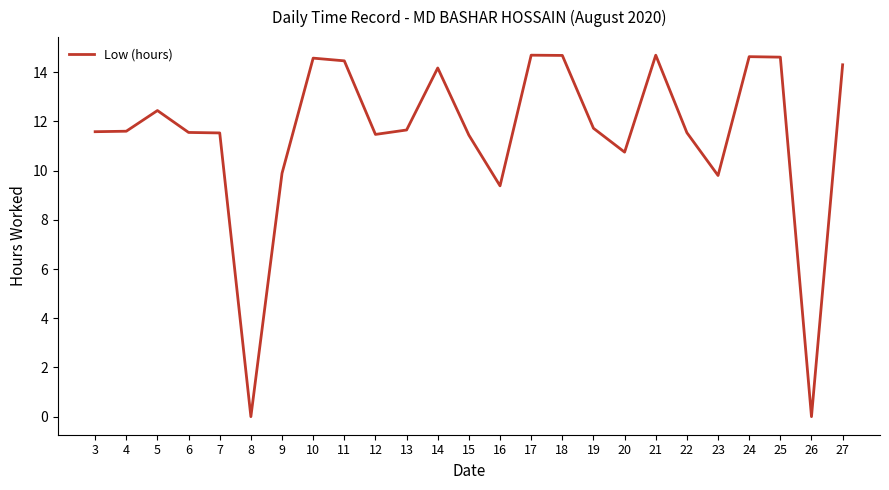

What is the difference between the second highest and minimum values?

14.7